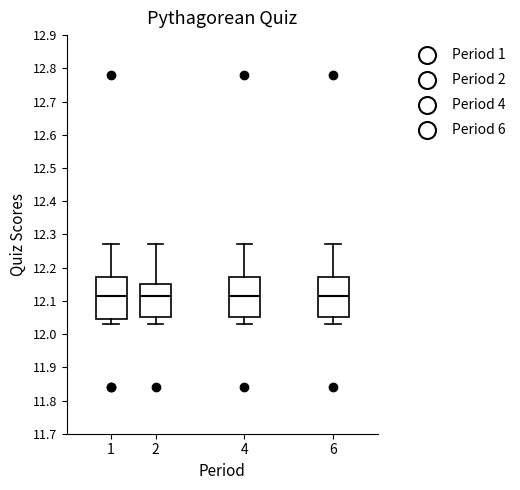

Reading left to right, read every box against the y-axis: the position of its median line, the range the box covers, and the ends of its whiskers. The values are not printed on the chart, so give them approximately, as read against the axis.

1: median 12.12, box 12.05 to 12.17, whiskers 12.03 to 12.27
2: median 12.12, box 12.05 to 12.15, whiskers 12.03 to 12.27
4: median 12.12, box 12.05 to 12.17, whiskers 12.03 to 12.27
6: median 12.12, box 12.05 to 12.17, whiskers 12.03 to 12.27